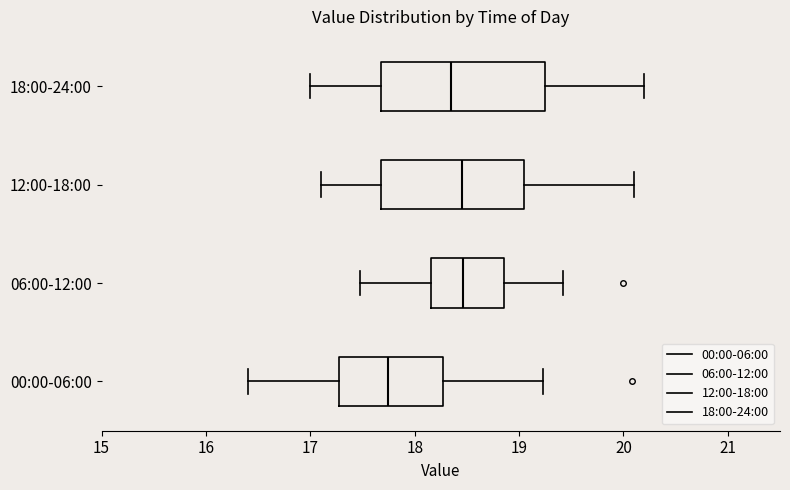

Reading bottom to top, read every box against the x-axis: the position of its median line, the range the box covers, and the ends of its whiskers. The values are not printed on the chart, so give them approximately, as read against the axis.

00:00-06:00: median 17.7, box 17.3 to 18.3, whiskers 16.4 to 19.2
06:00-12:00: median 18.5, box 18.2 to 18.9, whiskers 17.5 to 19.4
12:00-18:00: median 18.5, box 17.7 to 19.1, whiskers 17.1 to 20.1
18:00-24:00: median 18.4, box 17.7 to 19.3, whiskers 17.0 to 20.2